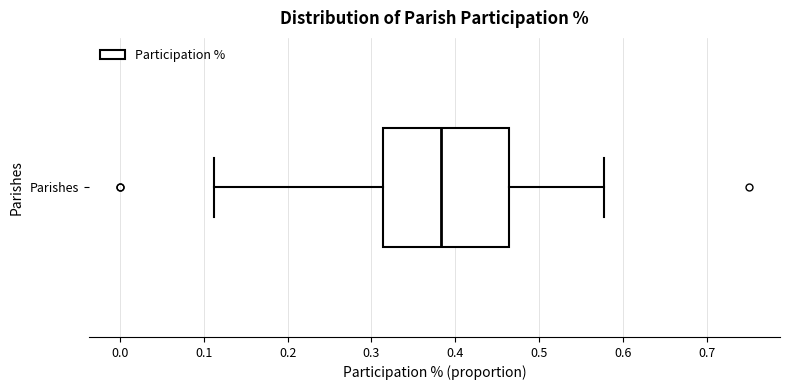

Where is the left edge of the box for Parishes on the x-axis? The values are not printed on the chart, so give them approximately, as read against the axis.

0.31